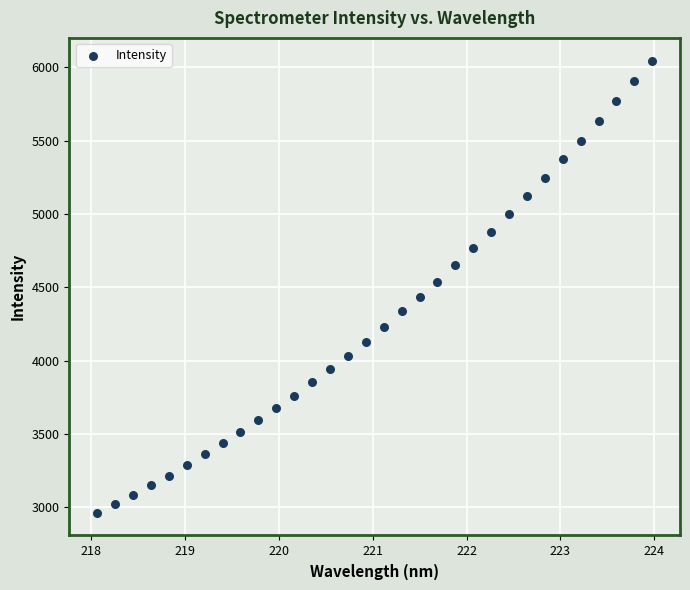

What is the range of X values (max minus min)?

5.9